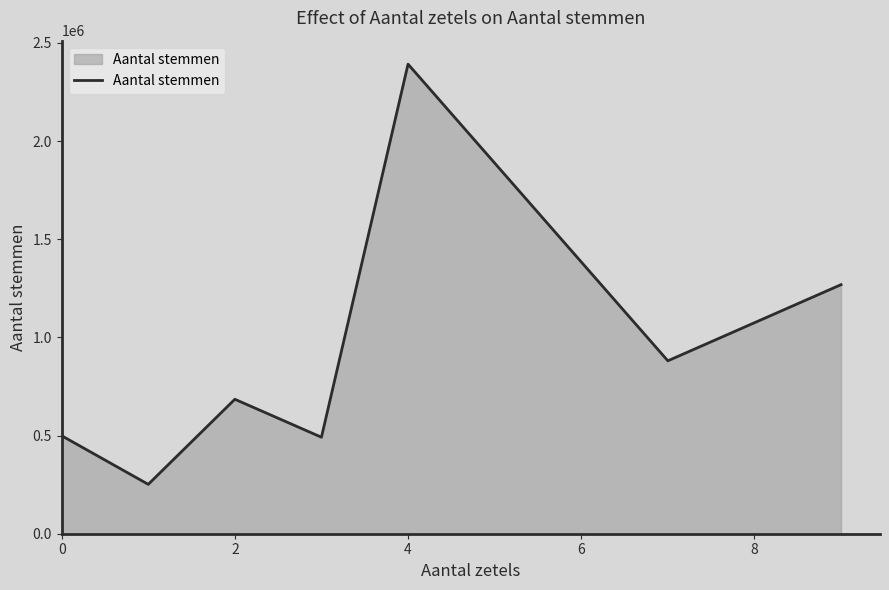

Does the chart have visible grid lines?

No